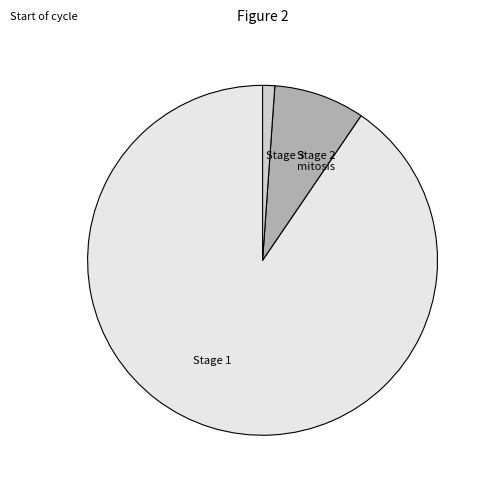

Which has a higher value, Stage 1 or Stage 2 mitosis?

Stage 1